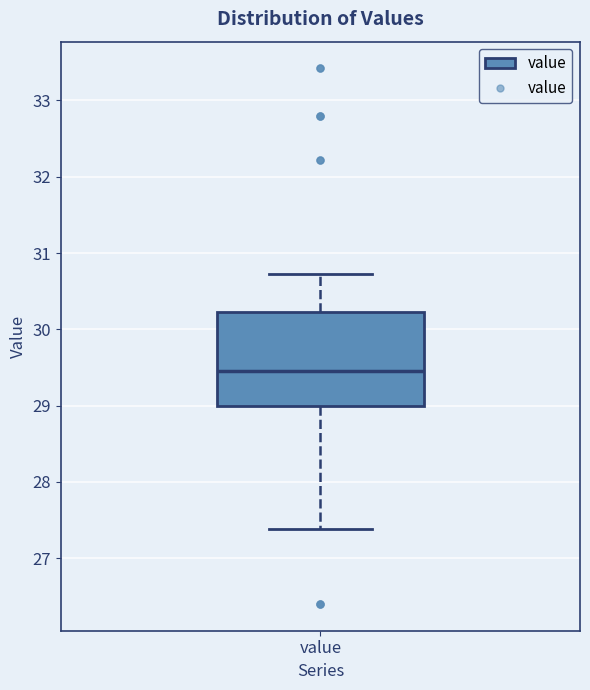

Transcribe this box plot: give where the median line is, the range the box spans, and where the two whiskers end, as read against the y-axis. The values are not printed on the chart, so give them approximately, as read against the axis.

median 29.5, box 29.0 to 30.2, whiskers 27.4 to 30.7